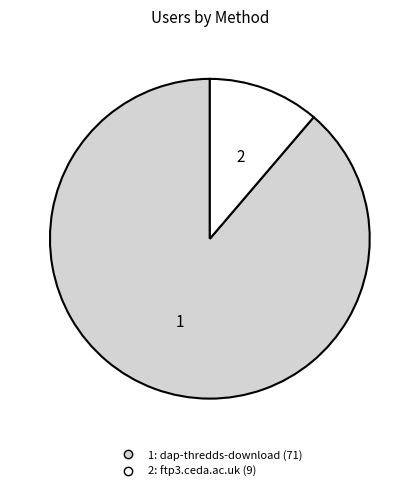

Which category has the smallest portion of the pie?

ftp3.ceda.ac.uk